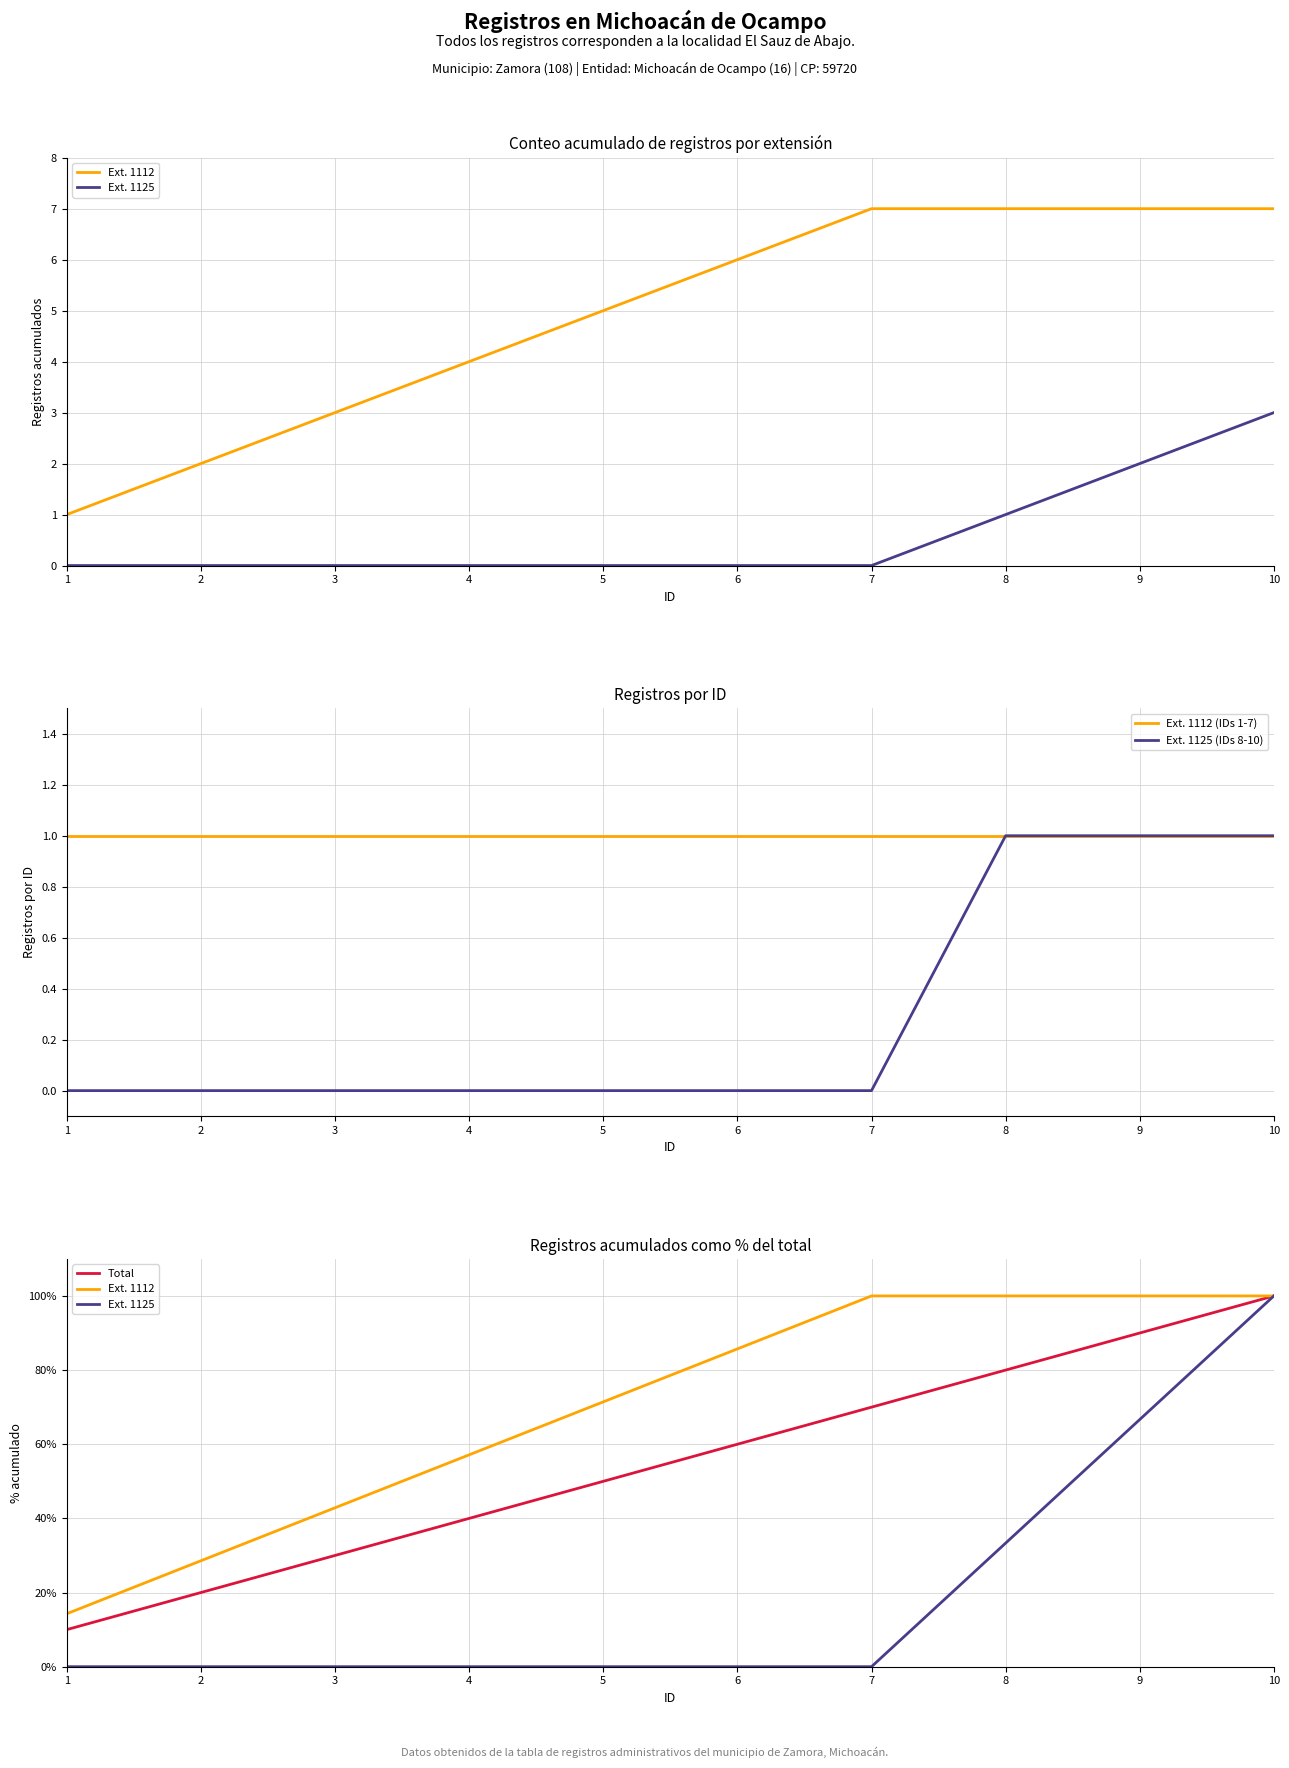

How many values in the Ext. 1112 series exceed 85?

5